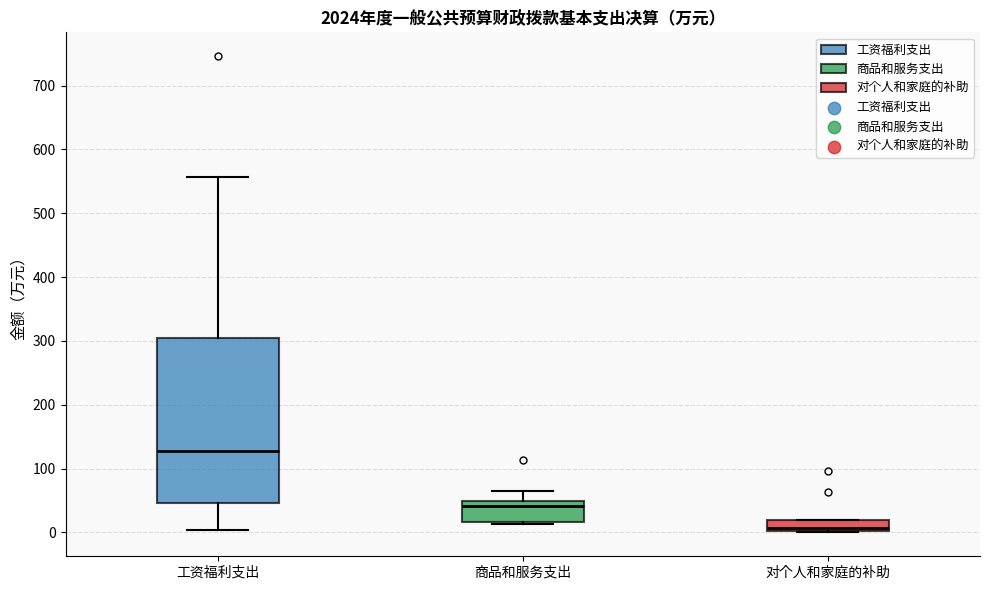

Comparing the boxes themselves (not the whiskers), which one is the tallest?

工资福利支出